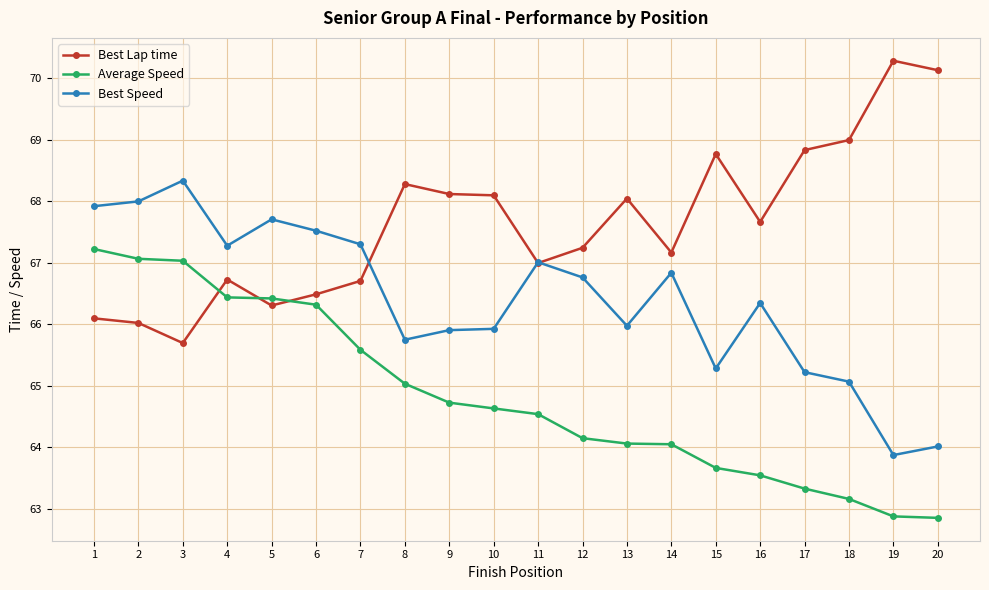

What is the value of the Average Speed point at the 19th from the left?

62.9